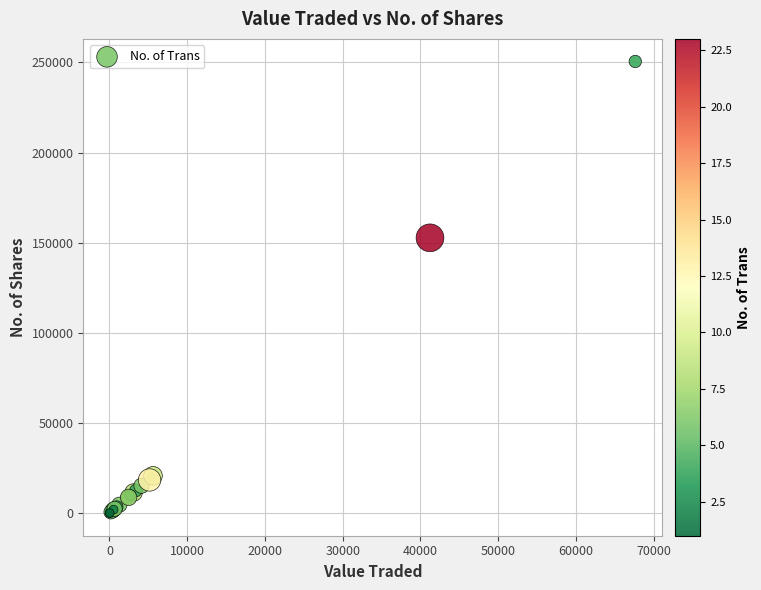

What Y value in the scatter plot is closest to 125286?

152722